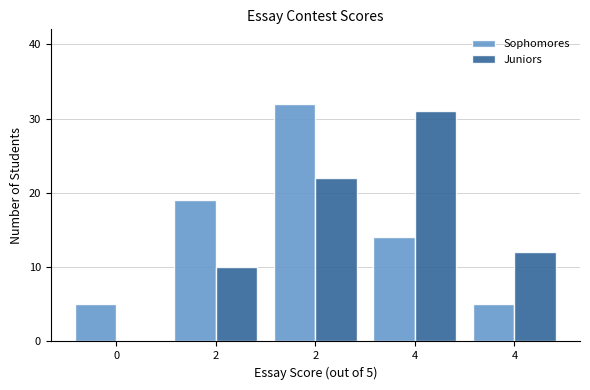

What are all the series names shown in the legend?

Sophomores, Juniors